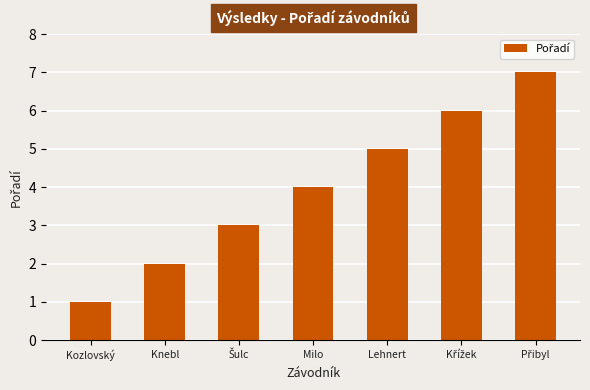

What is the label of the 1st bar from the left?

Kozlovský